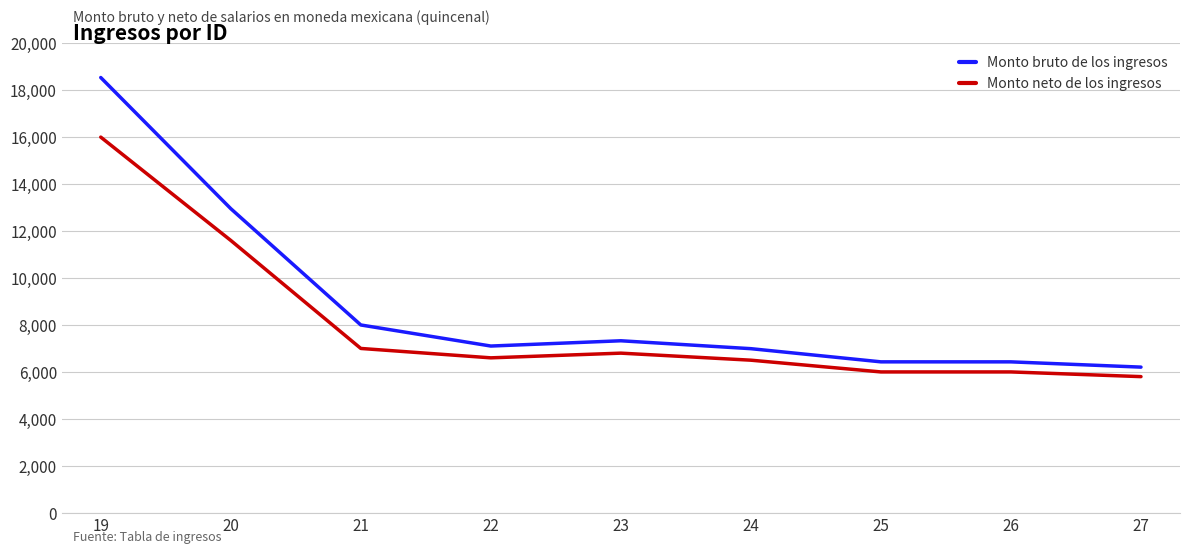

Which series has the largest range (max minus min)?

Monto bruto de los ingresos